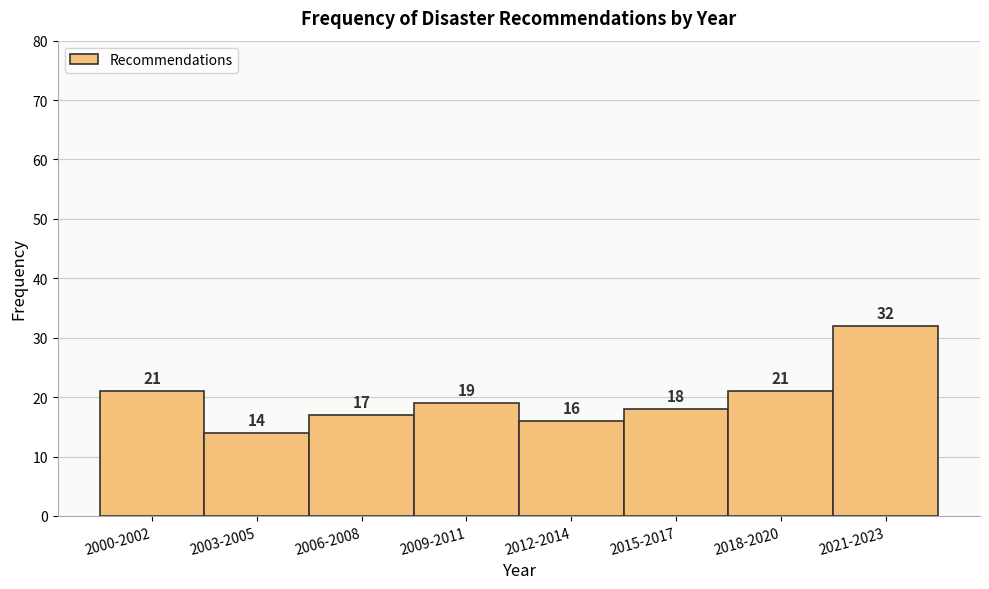

Reading right to left, transcribe all the data shown in this chart.

2021-2023=32	2018-2020=21	2015-2017=18	2012-2014=16	2009-2011=19	2006-2008=17	2003-2005=14	2000-2002=21